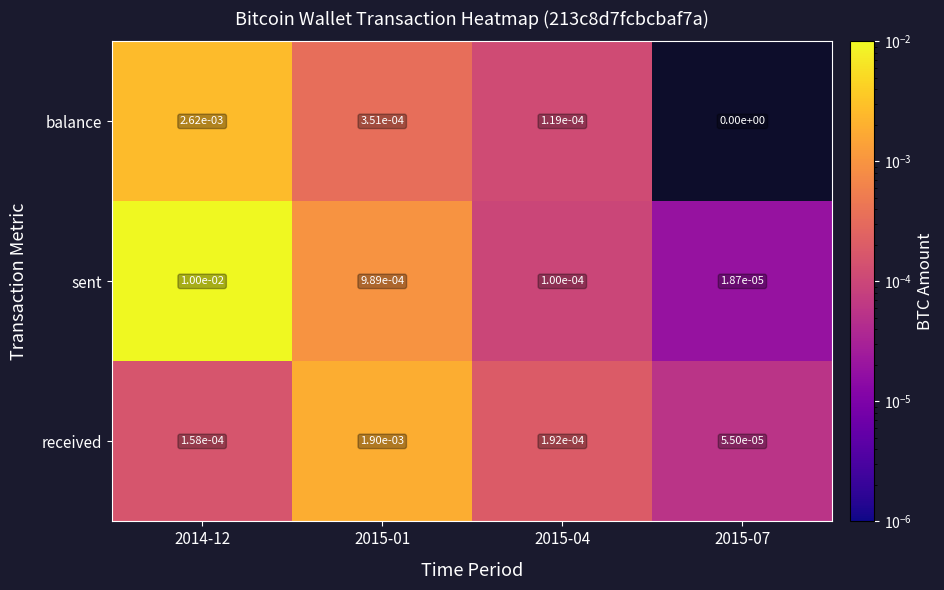

The balance series shows 0.0 at 2014-12. True or false?

True